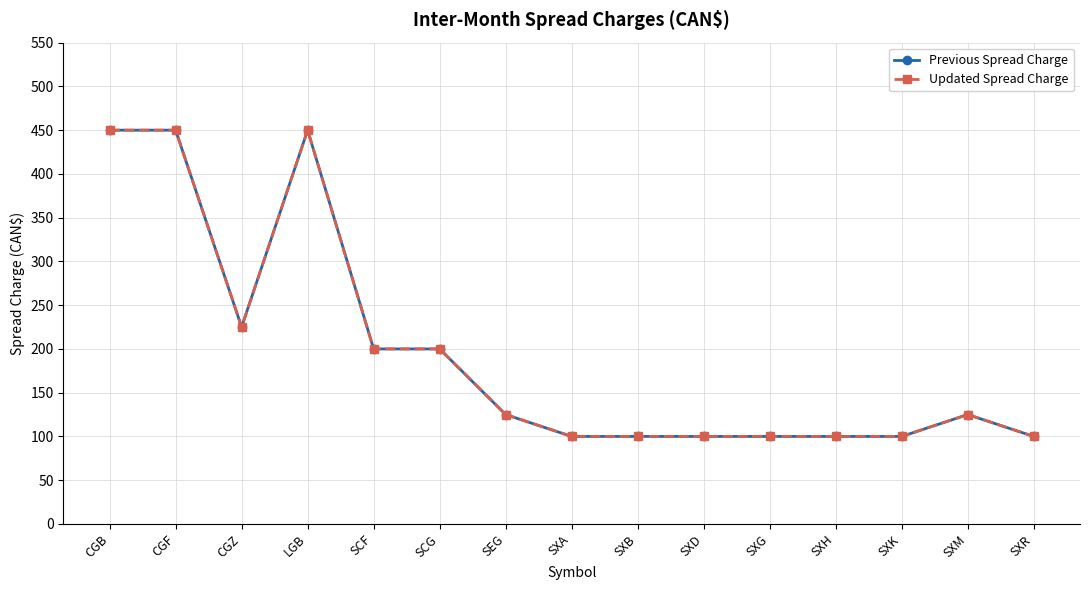

At how many categories does at least one series exceed 149?

6